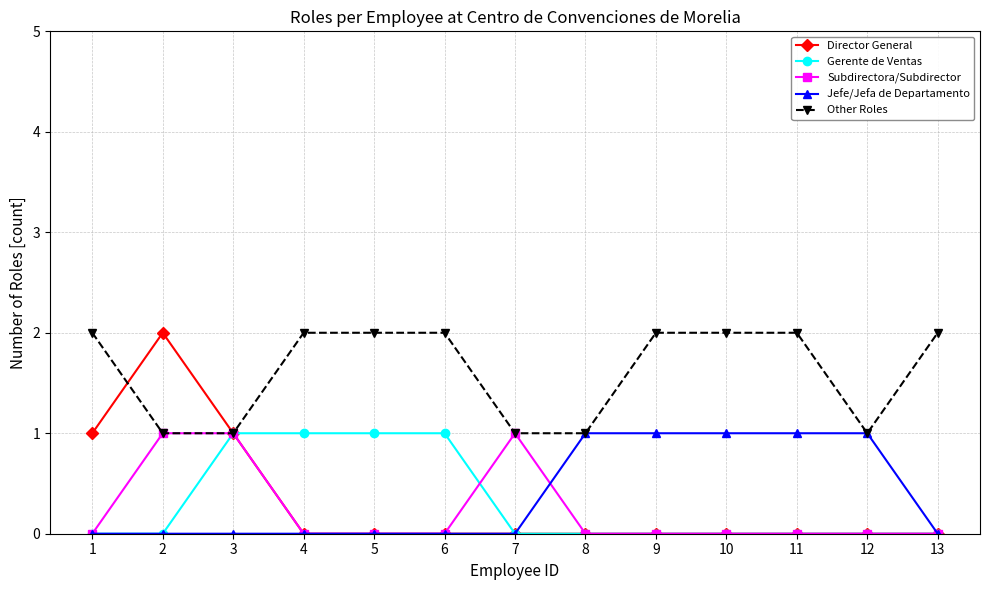

What is the value of the Other Roles point at the 12th from the left?

1